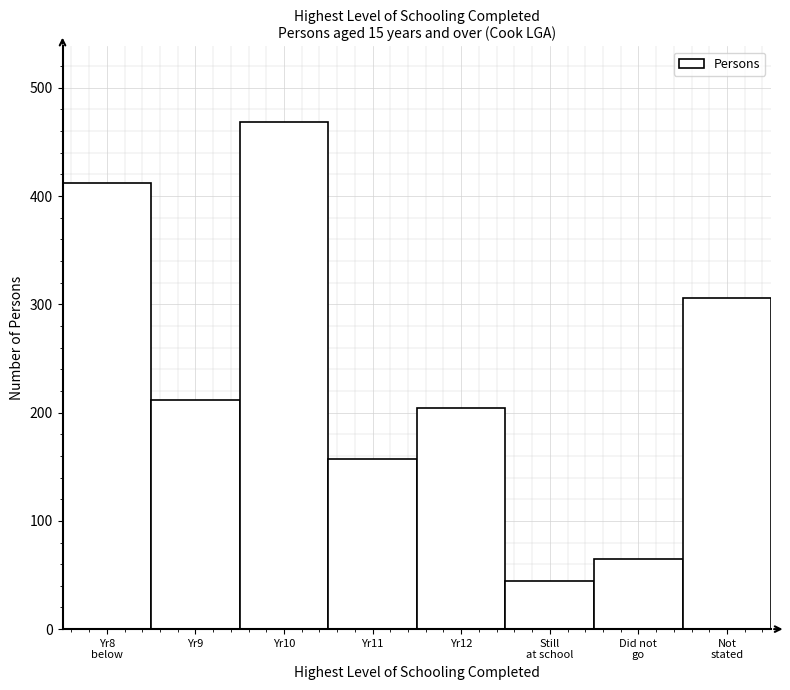

At which category does the chart reach its peak across all series?

Yr10